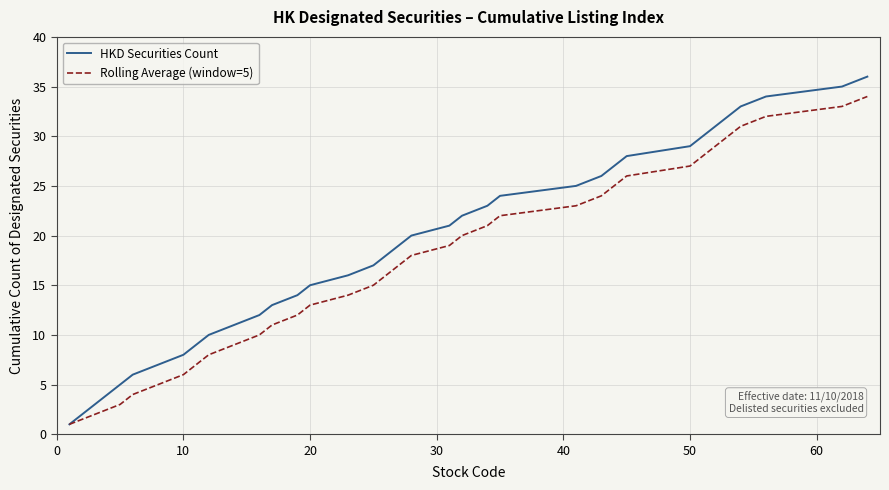

What is the lowest value of the HKD Securities Count series?

1.0